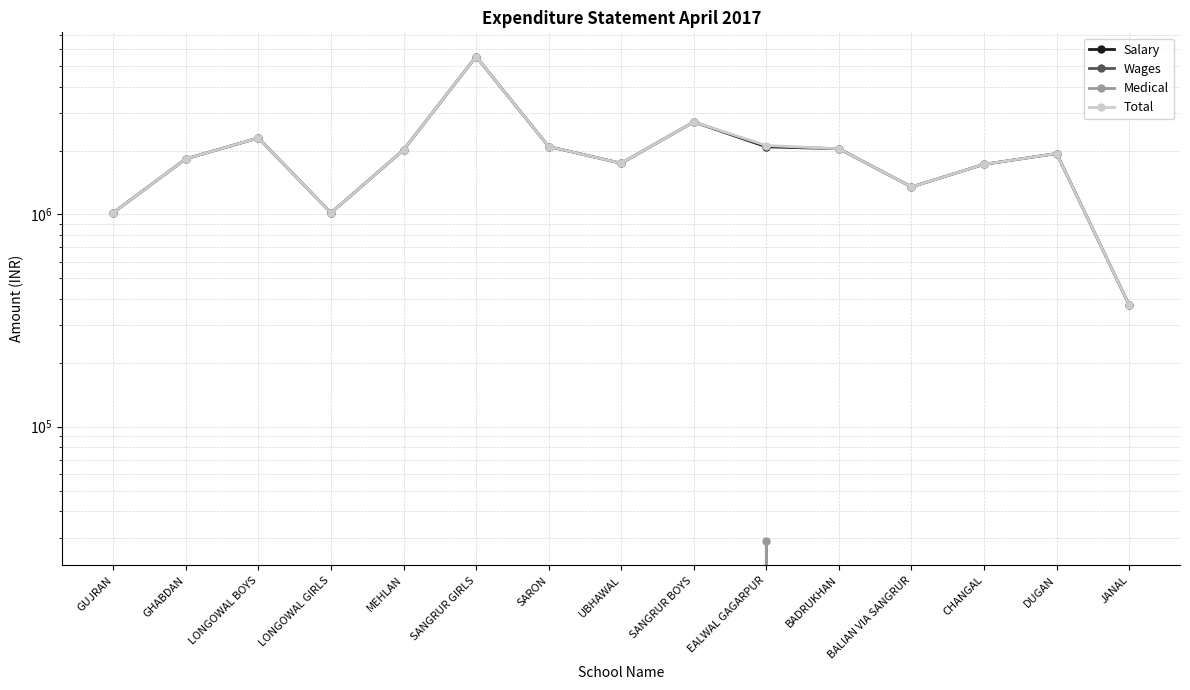

At which label does Salary reach its peak?

SANGRUR GIRLS